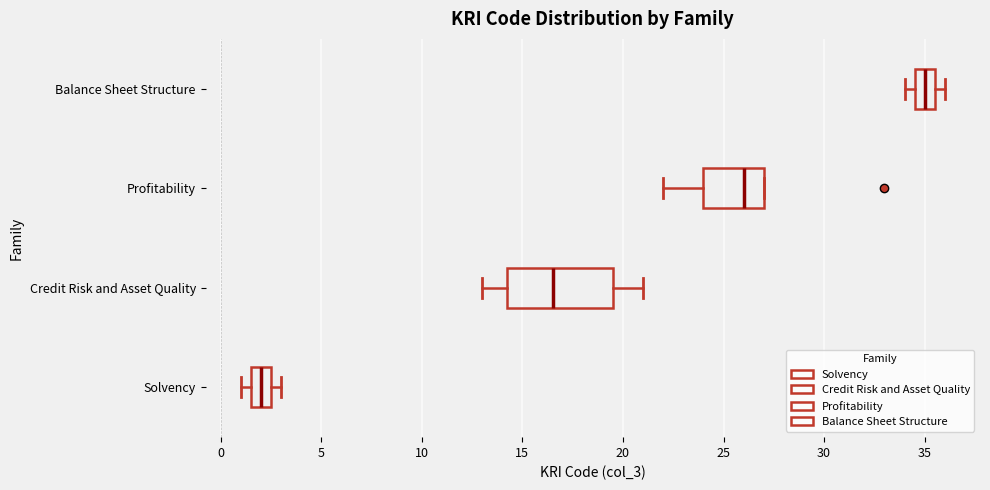

Which box has the furthest to the right median line?

Balance Sheet Structure